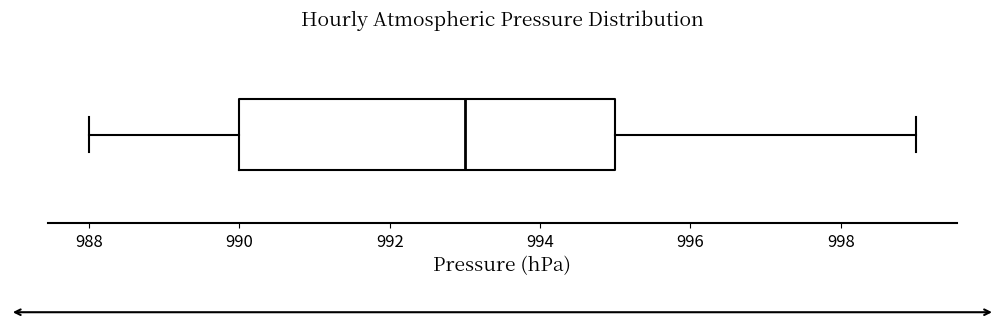

Where does the left whisker of the box end on the x-axis? The values are not printed on the chart, so give them approximately, as read against the axis.

988